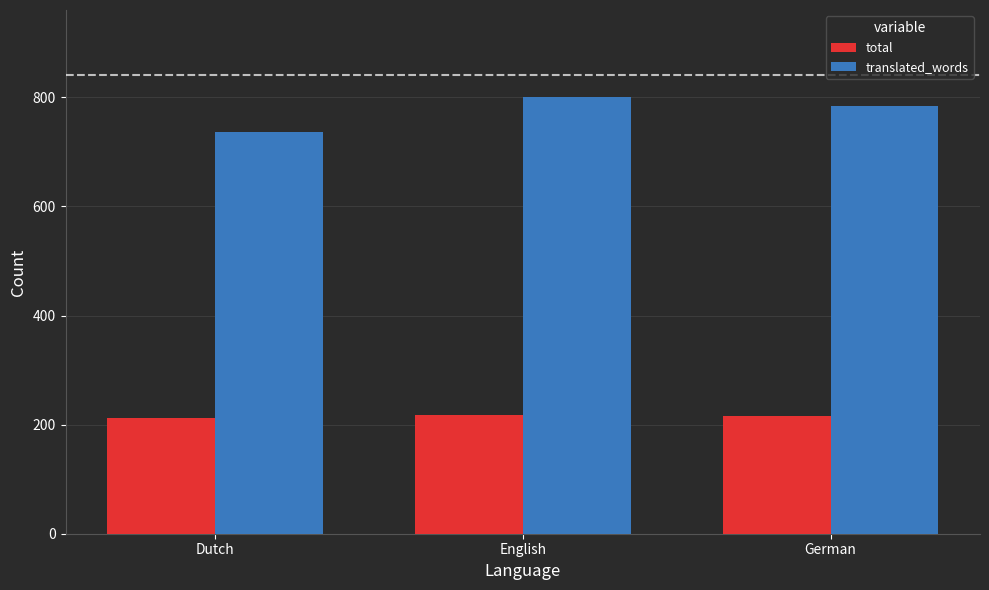

Rank the categories by translated_words value from highest to lowest.

English, German, Dutch